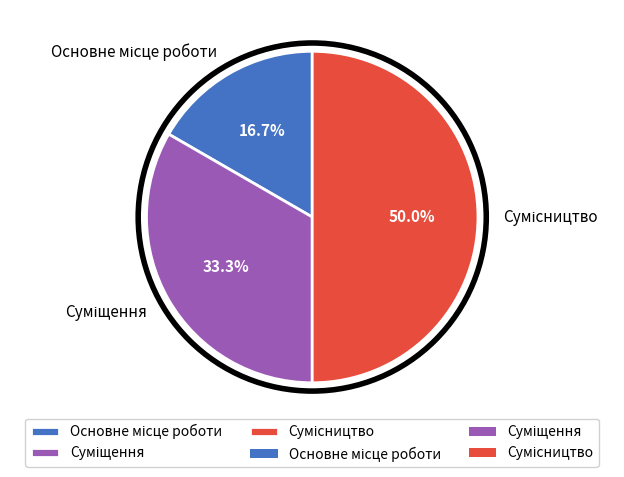

To the nearest percent, what percentage of the pie is Сумісництво?

50%